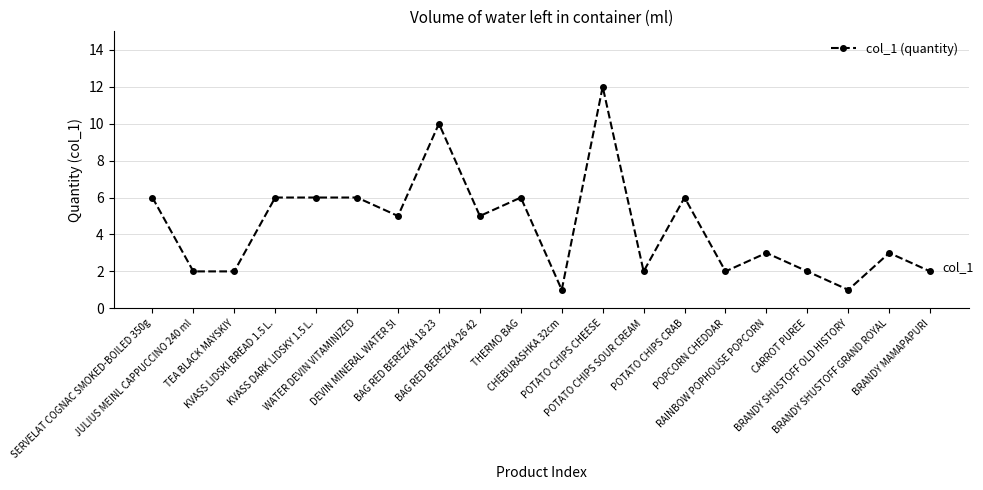

Approximately how many times larger is the value at RAINBOW POPHOUSE POPCORN compared to DEVIN MINERAL WATER 5l?

0.6